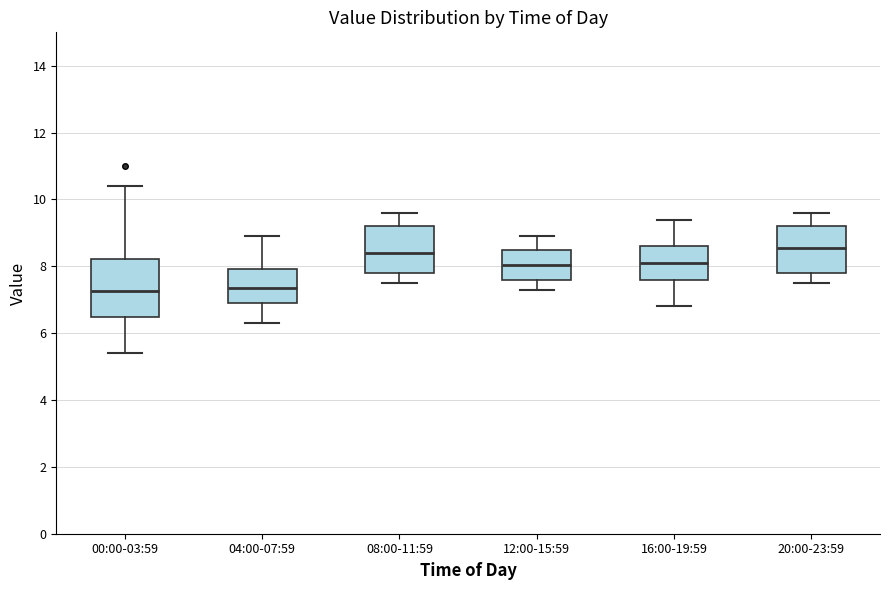

Reading left to right, transcribe this box plot: for each box, give where its median line is, the range the box spans, and where its two whiskers end, as read against the y-axis. The values are not printed on the chart, so give them approximately, as read against the axis.

00:00-03:59: median 7.2, box 6.4 to 8.2, whiskers 5.4 to 10.4
04:00-07:59: median 7.4, box 7.0 to 8.0, whiskers 6.4 to 9.0
08:00-11:59: median 8.4, box 7.8 to 9.2, whiskers 7.6 to 9.6
12:00-15:59: median 8.0, box 7.6 to 8.6, whiskers 7.4 to 9.0
16:00-19:59: median 8.2, box 7.6 to 8.6, whiskers 6.8 to 9.4
20:00-23:59: median 8.6, box 7.8 to 9.2, whiskers 7.6 to 9.6